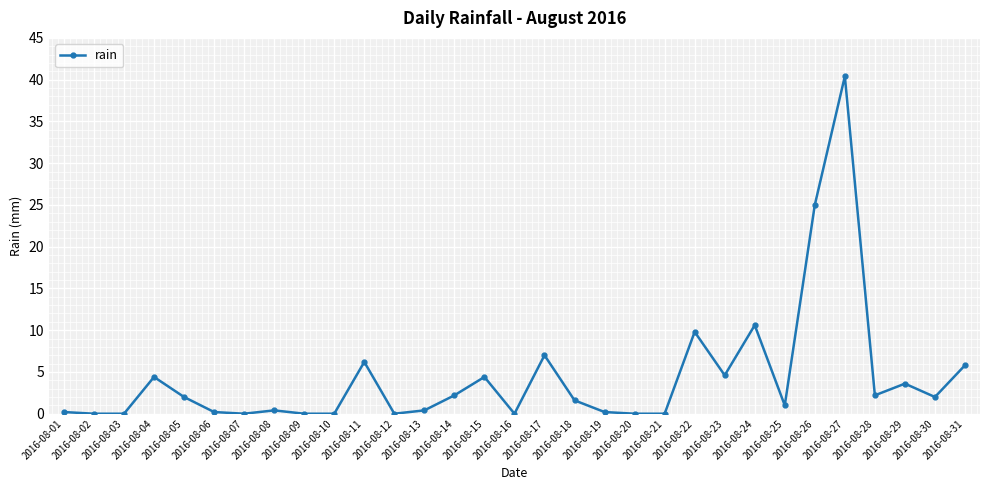

True or false: the data shows 25.0 at 2016-08-26.

True